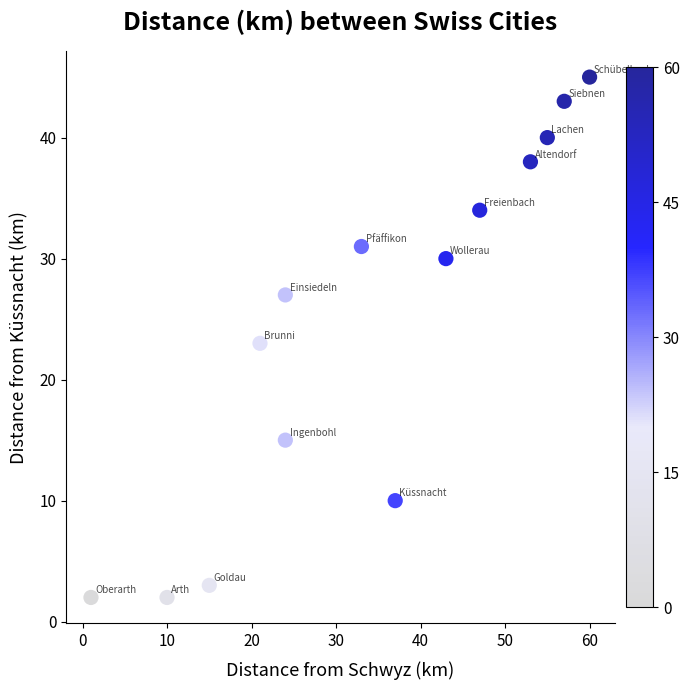

What is the range of X values (max minus min)?

59